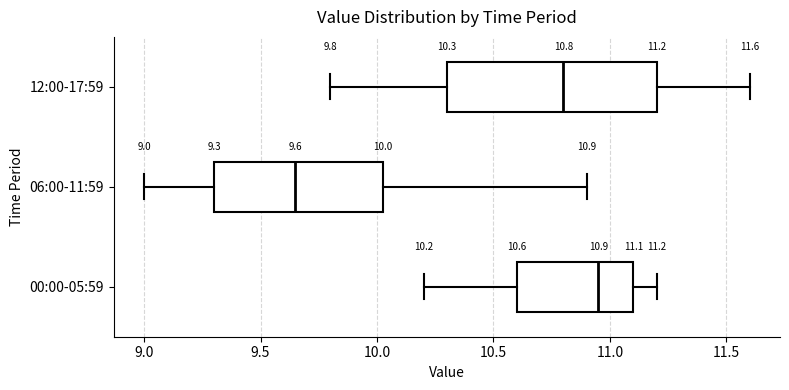

Comparing the boxes themselves (not the whiskers), which one is the widest?

12:00-17:59